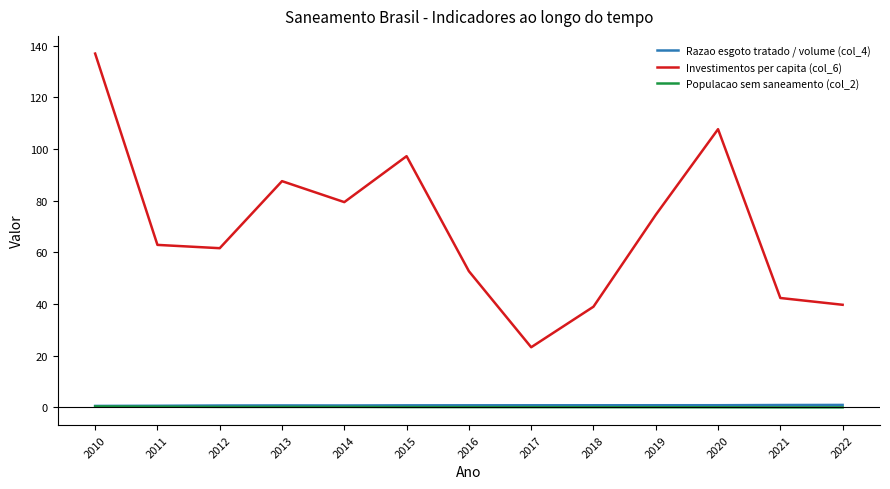

True or false: Investimentos per capita (col_6) has more than 0 points higher than both neighbors.

True